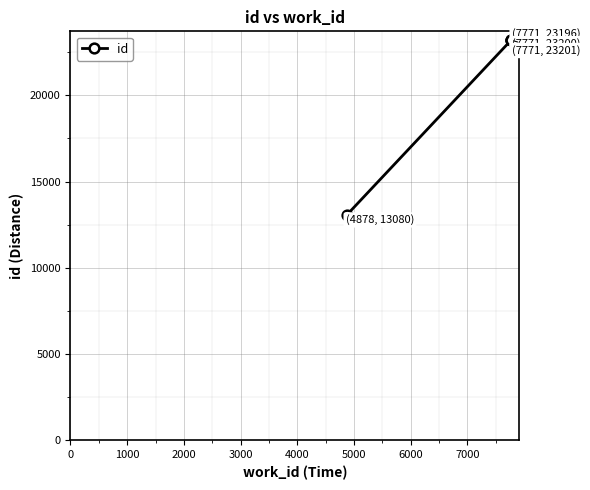

Which has a higher value, 1000 or 0?

1000